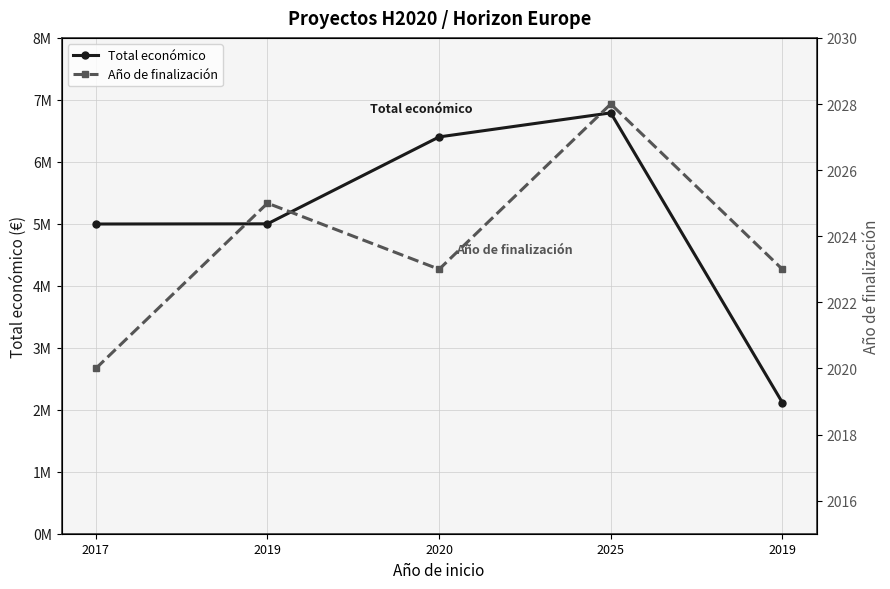

Reading left to right, extract all data points from this chart.

Total económico: 2017=4997006	2019=5000000	2020=6402164	2025=6790375	2019=2115541
Año de finalización: 2017=2020	2019=2025	2020=2023	2025=2028	2019=2023